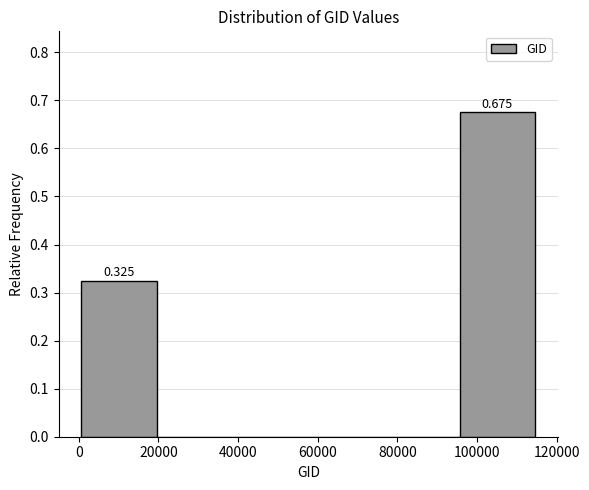

Which range on the x-axis has the tallest bar?

96000 to 114000